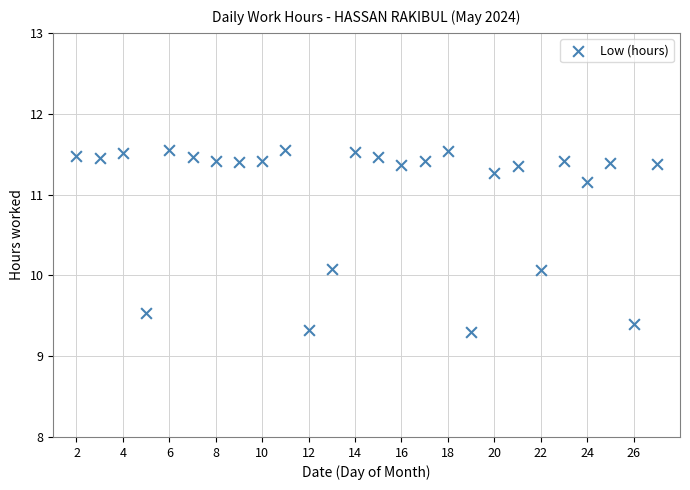

What is the range of X values (max minus min)?

25.0